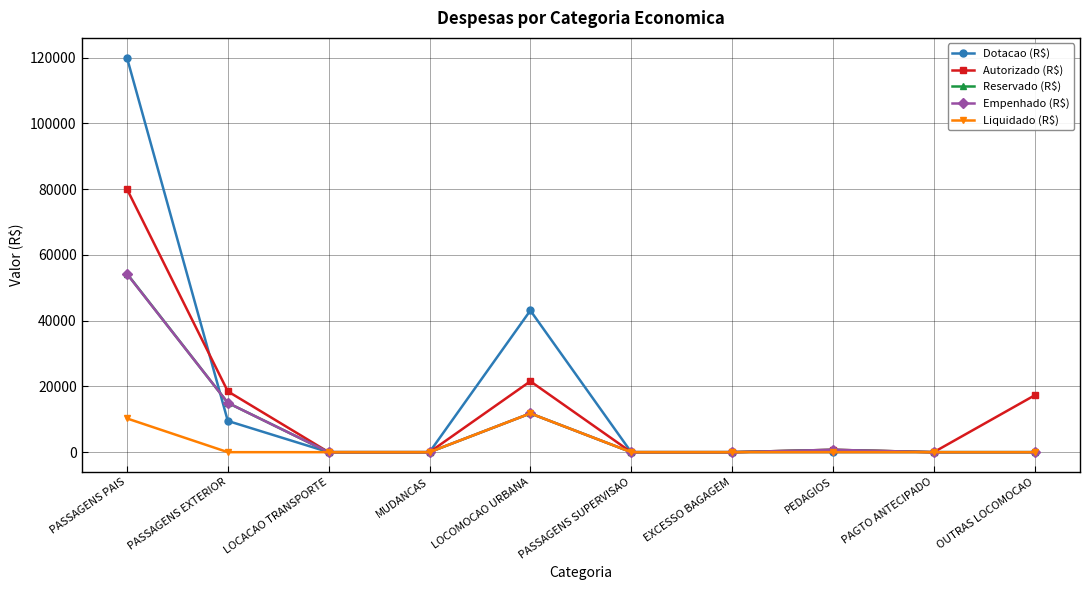

What are all the series names shown in the legend?

Dotacao (R$), Autorizado (R$), Reservado (R$), Empenhado (R$), Liquidado (R$)